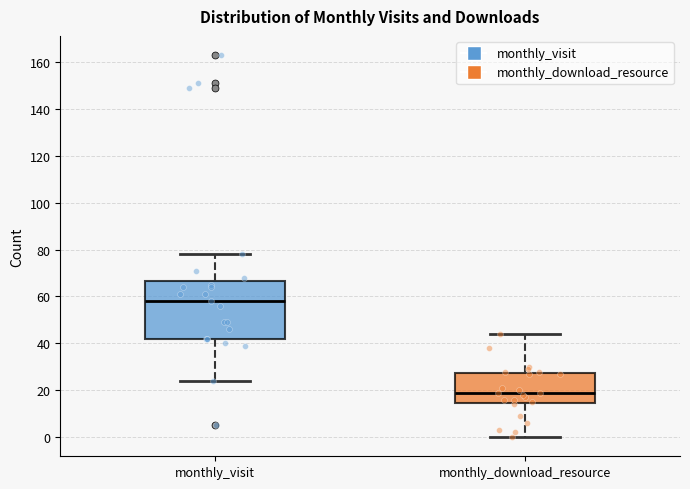

Reading left to right, read every box against the y-axis: the position of its median line, the range the box covers, and the ends of its whiskers. The values are not printed on the chart, so give them approximately, as read against the axis.

monthly_visit: median 58, box 42 to 66, whiskers 24 to 78
monthly_download_resource: median 20, box 14 to 28, whiskers 0 to 44